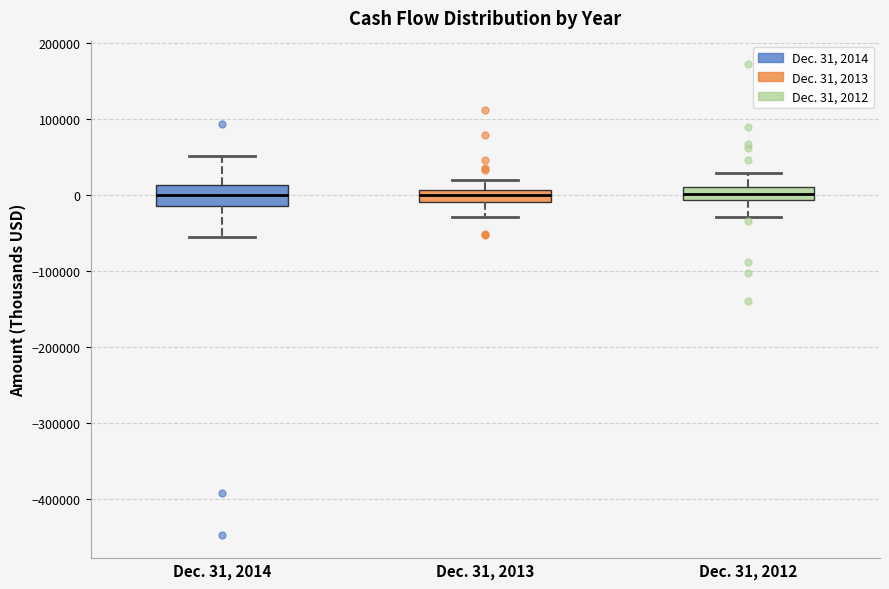

Where does the median line of the box for Dec. 31, 2013 sit on the y-axis? The values are not printed on the chart, so give them approximately, as read against the axis.

0